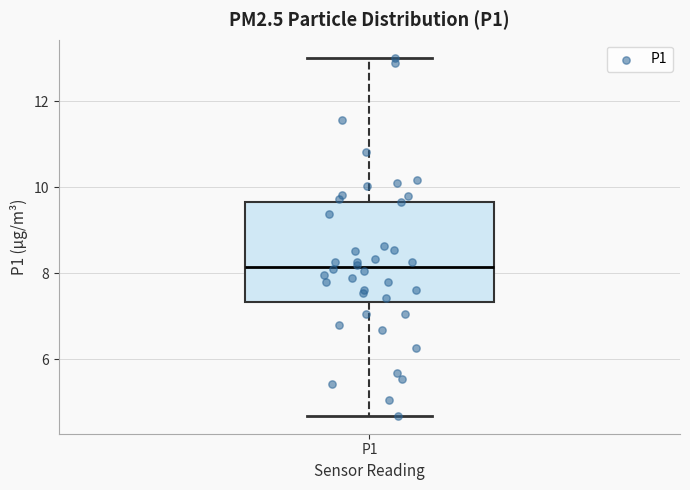

Read this box plot against the y-axis: the position of the median line, the range covered by the box, and the ends of both whiskers. The values are not printed on the chart, so give them approximately, as read against the axis.

median 8.2, box 7.4 to 9.6, whiskers 4.6 to 13.0